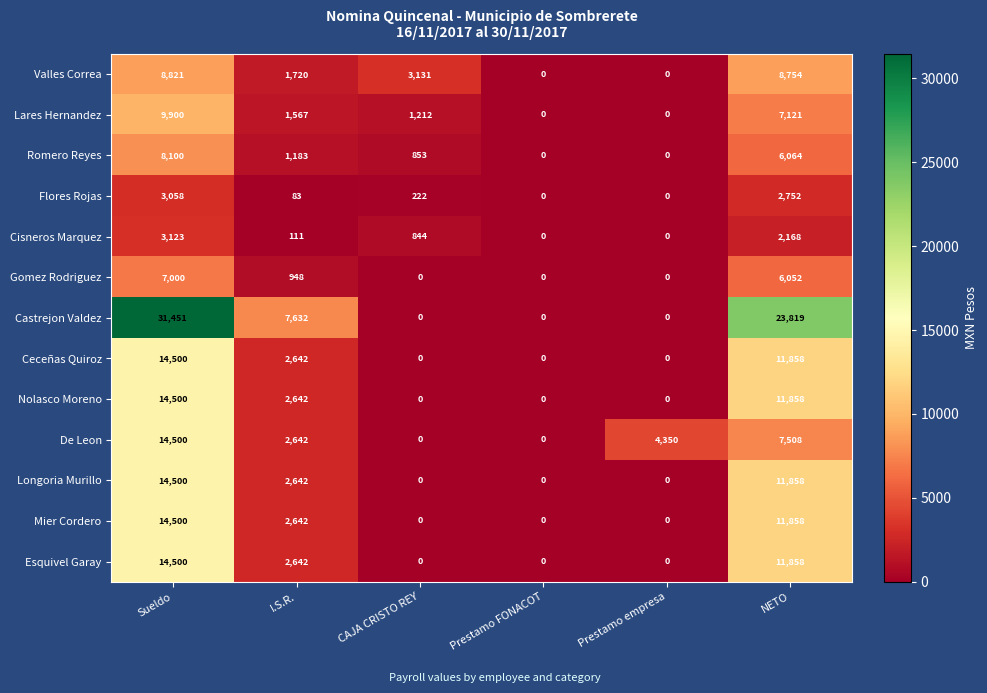

What is the difference between the maximum and second lowest values in the Esquivel Garay series?

14500